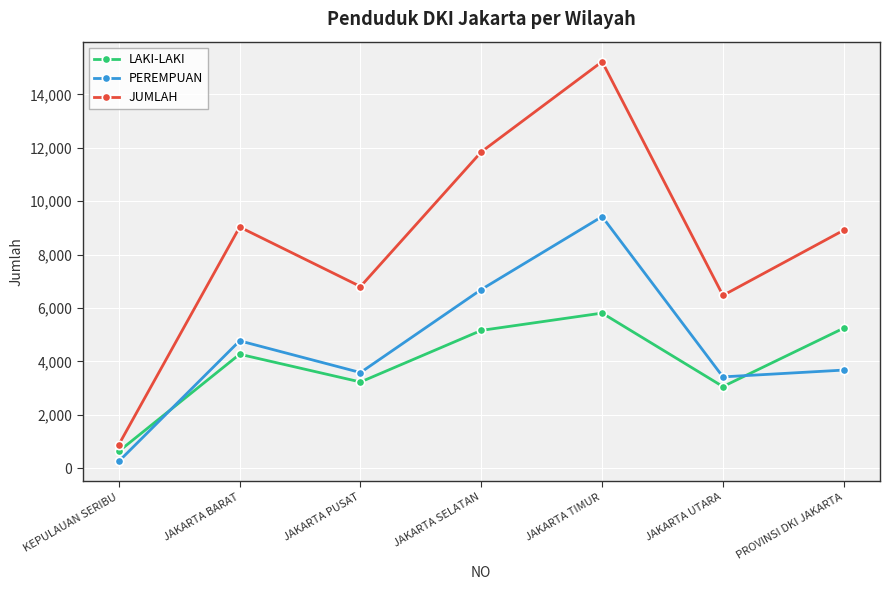

Which series has the largest range (max minus min)?

JUMLAH